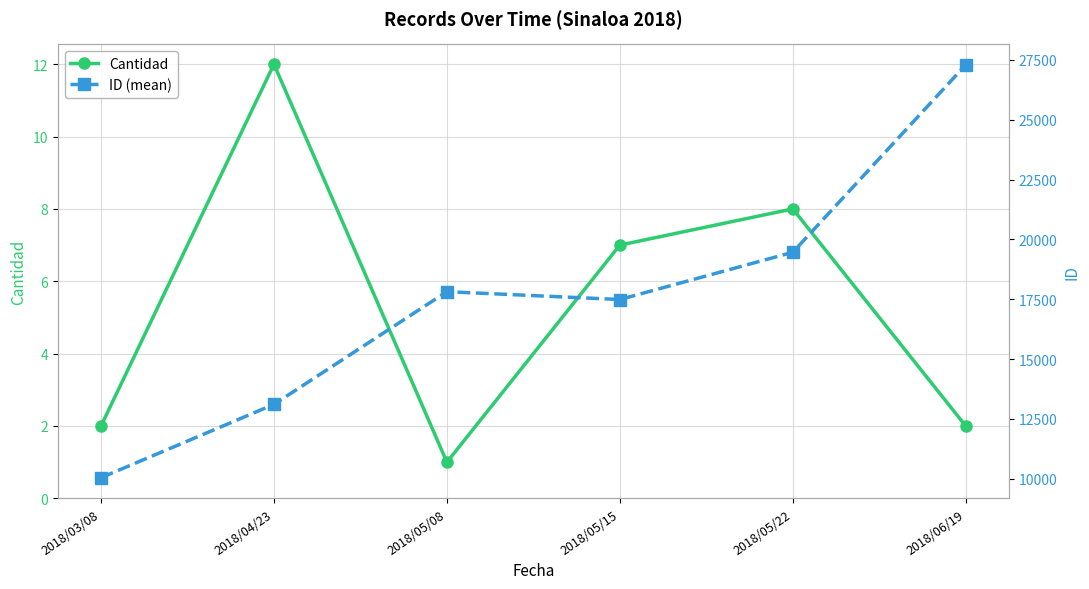

How many interior local valleys does the ID (mean) series have?

1